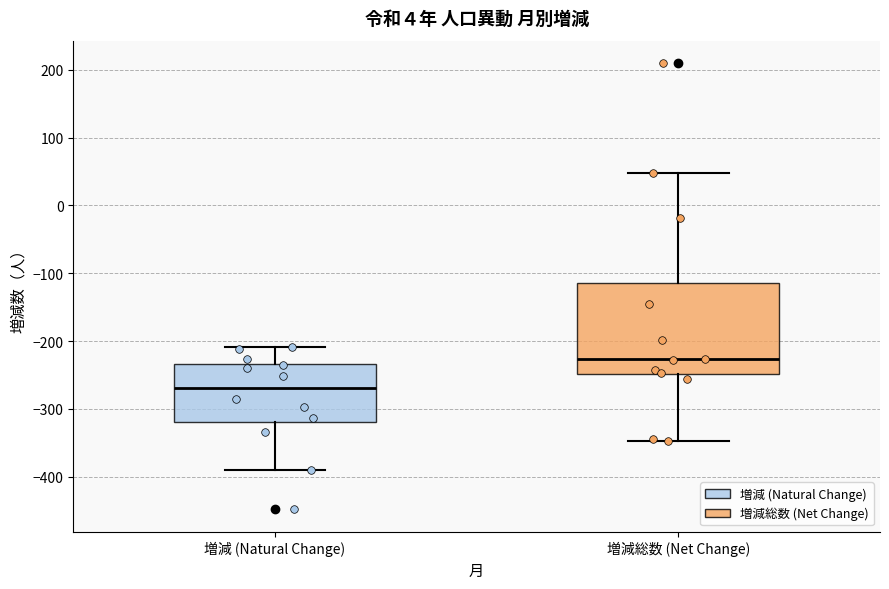

Reading left to right, transcribe this box plot: for each box, give where its median line is, the range the box spans, and where its two whiskers end, as read against the y-axis. The values are not printed on the chart, so give them approximately, as read against the axis.

増減 (Natural Change): median -270, box -320 to -230, whiskers -390 to -210
増減総数 (Net Change): median -230, box -250 to -110, whiskers -350 to 50